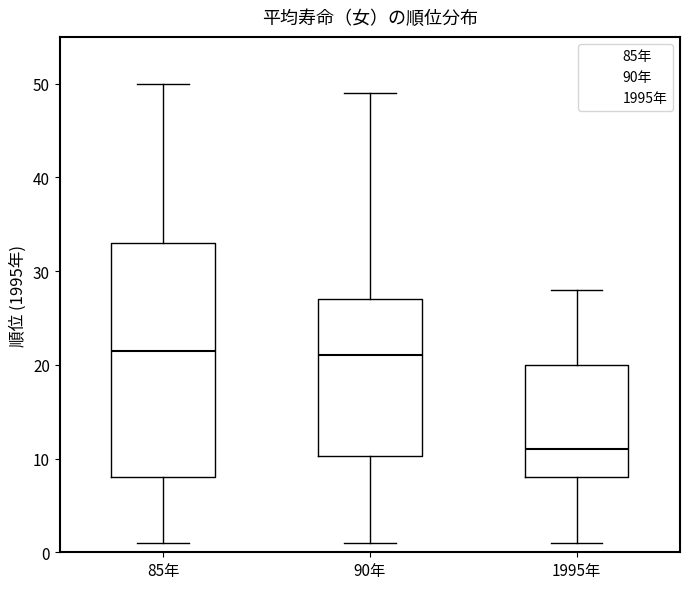

Which box has the lowest median line?

1995年